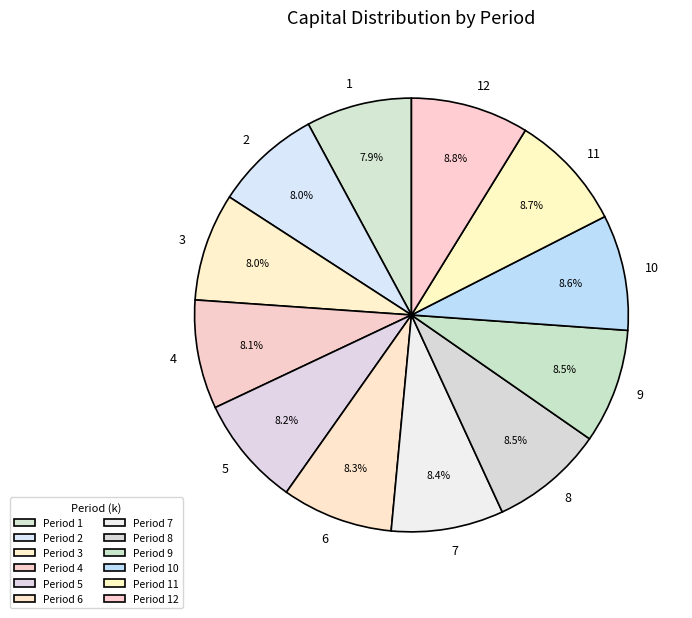

What is the ratio of the value at 7 to the value at 10?

1.0